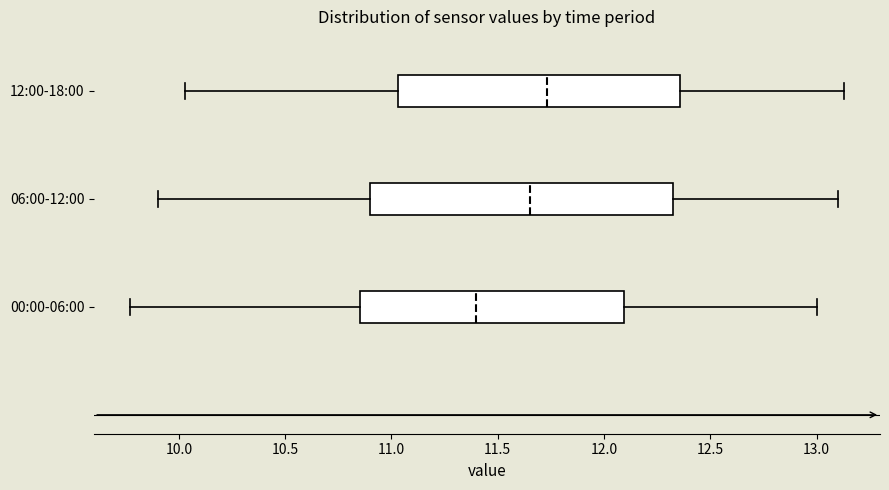

Which box's median line is the furthest to the right?

12:00-18:00